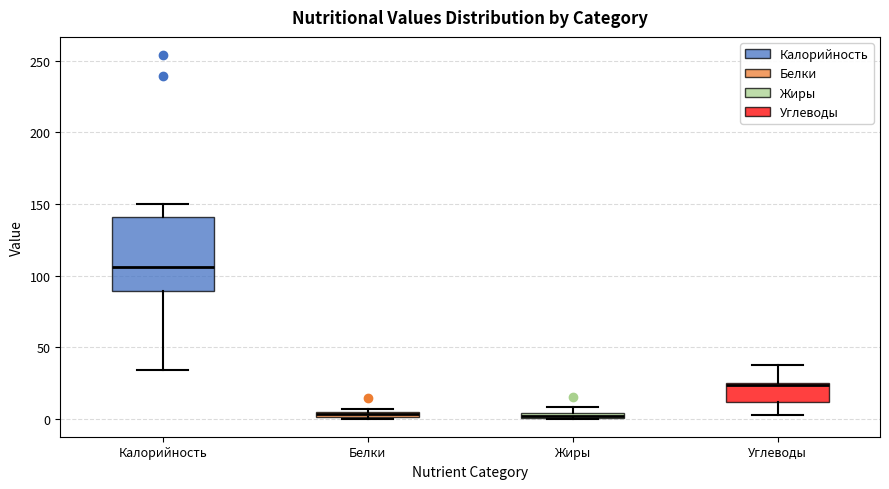

Which box is the tallest, from its lower edge to its upper edge?

Калорийность